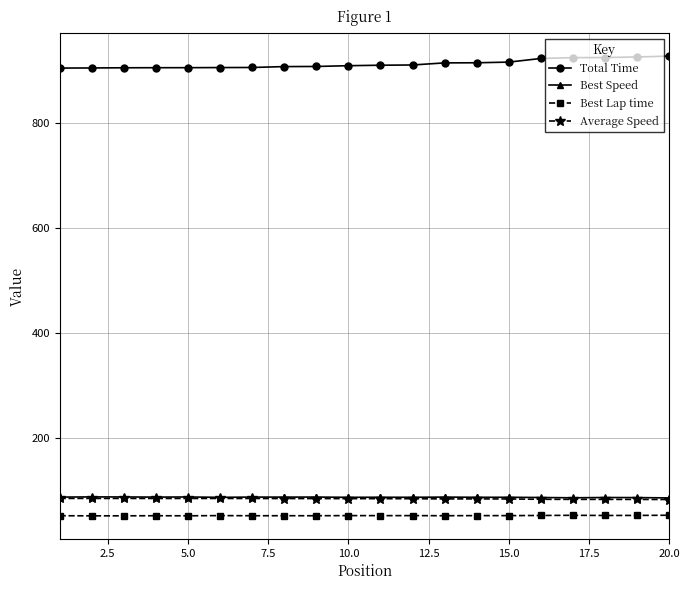

What is the value of the Best Lap time point at the 15th from the left?

51.9